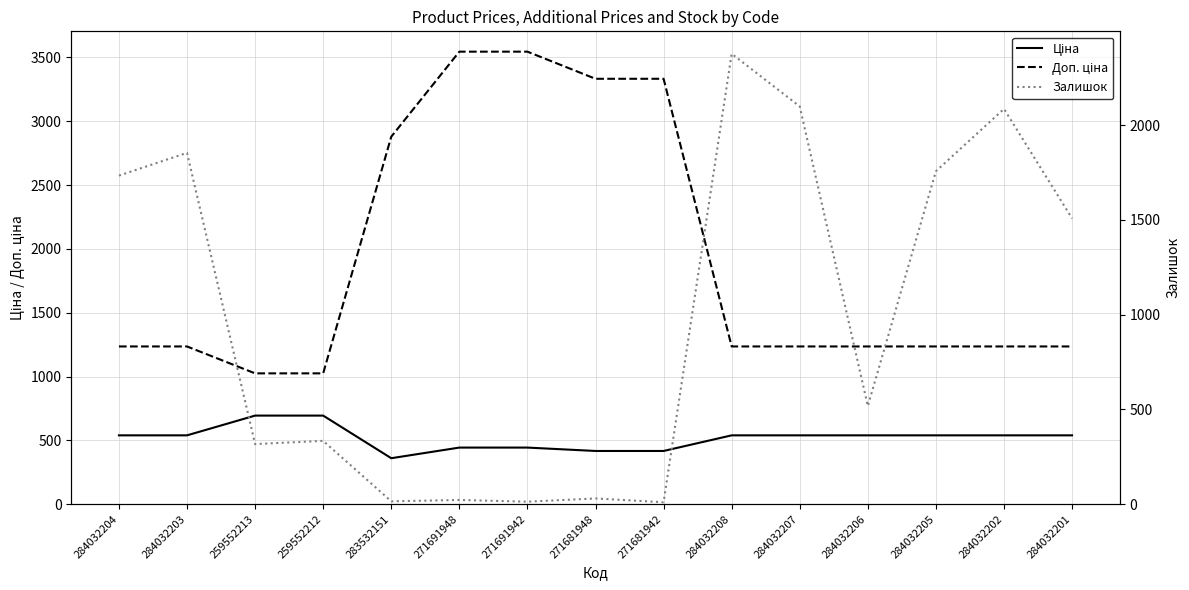

How many data points does each series have?

15